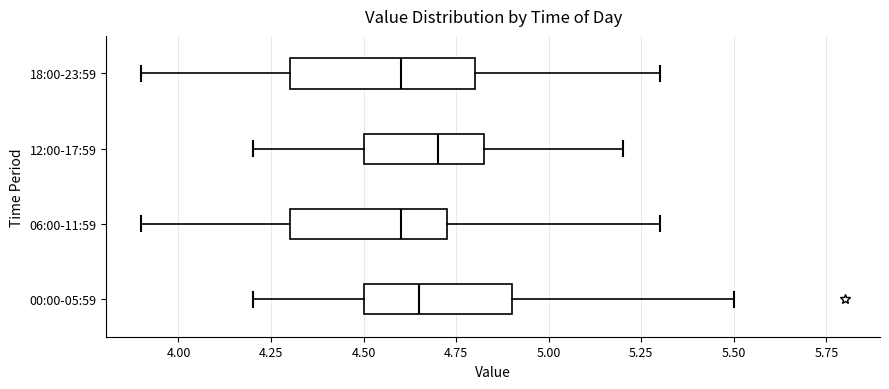

Which box is the widest, from its left edge to its right edge?

18:00-23:59